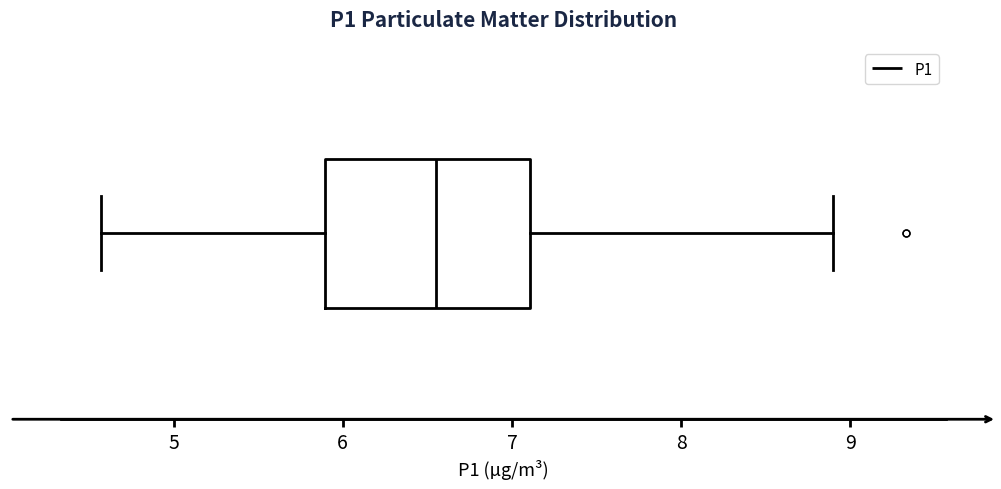

Transcribe this box plot: give where the median line is, the range the box spans, and where the two whiskers end, as read against the x-axis. The values are not printed on the chart, so give them approximately, as read against the axis.

median 6.6, box 5.9 to 7.1, whiskers 4.6 to 8.9